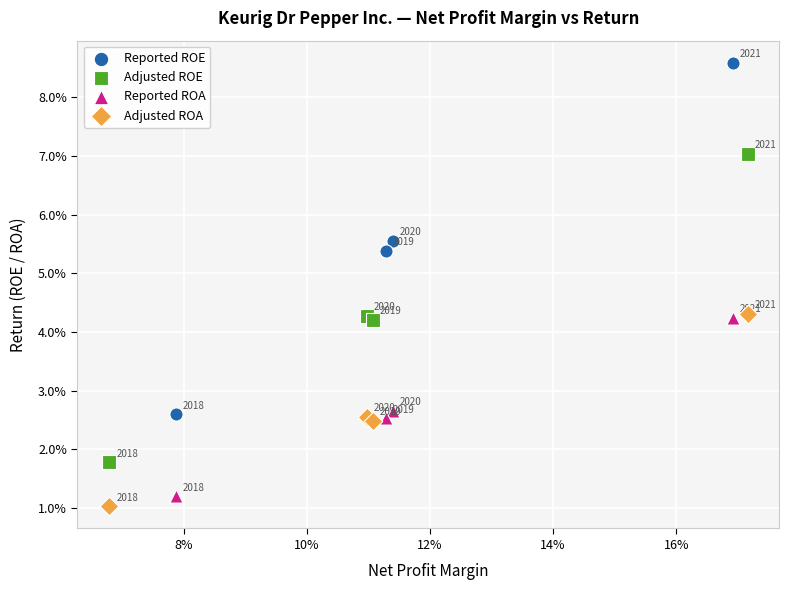

Which series has the largest Y range (max minus min)?

Reported ROE